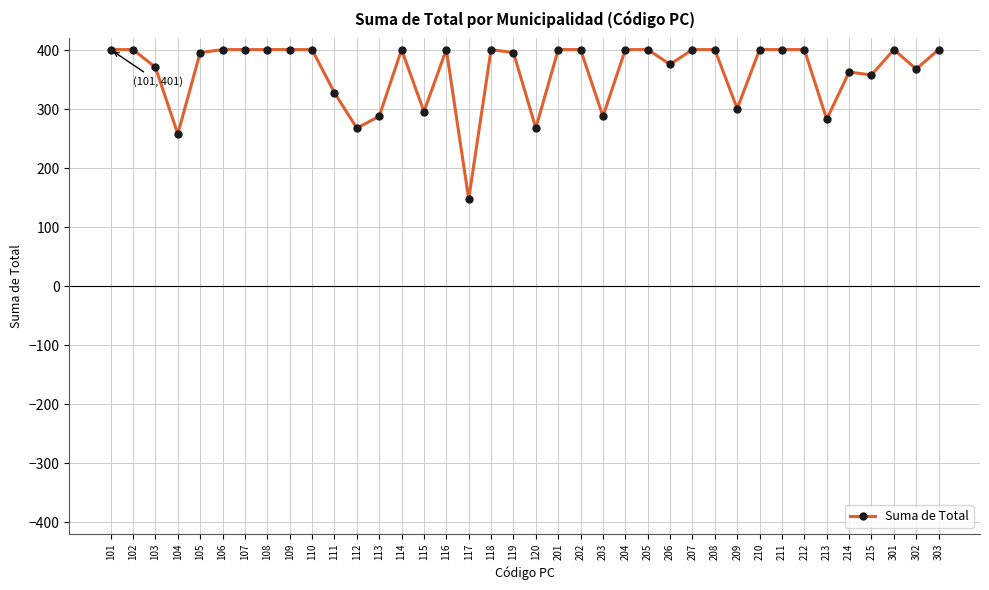

True or false: the data shows 328 at 111.

True